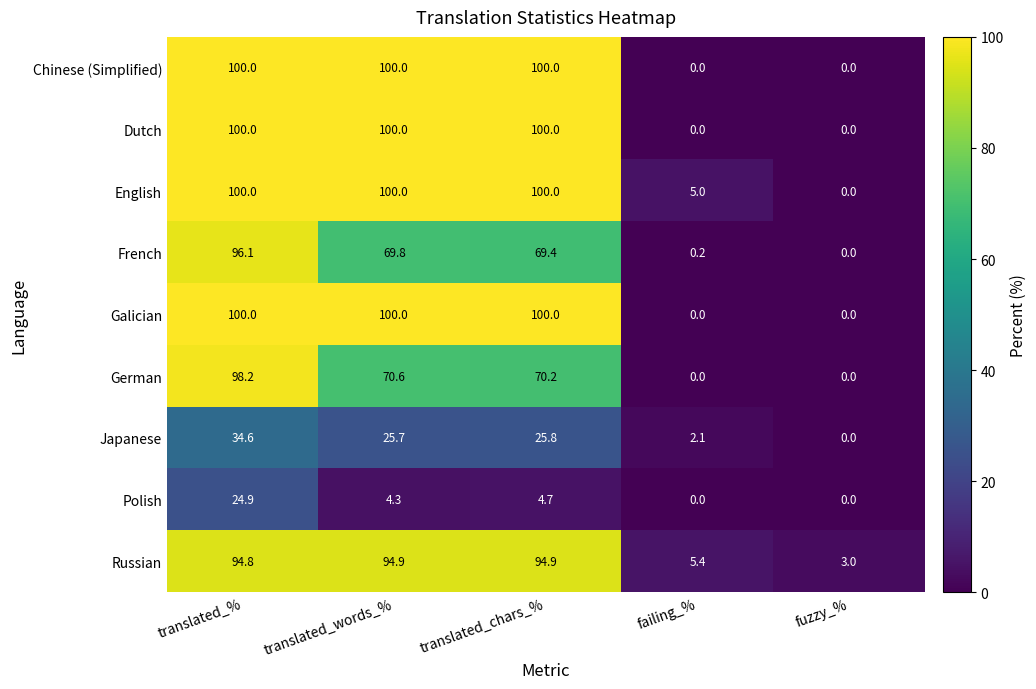

What is the difference between the maximum and minimum values in the Dutch series?

100.0